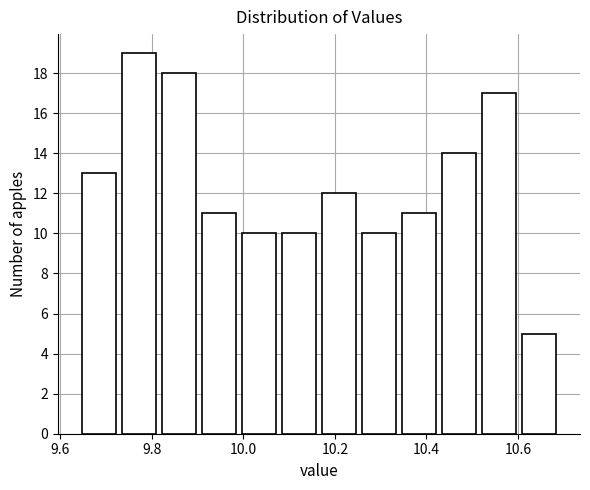

Which range on the x-axis has the tallest bar?

9.72 to 9.82